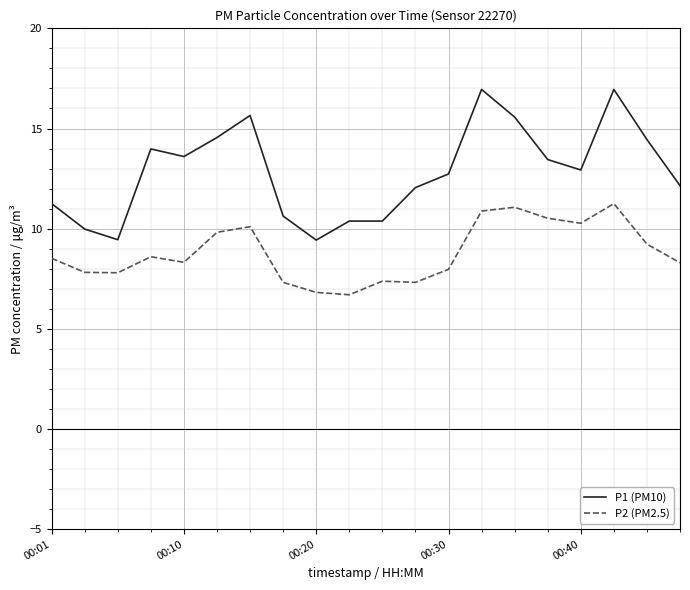

What is the minimum value for P1 (PM10)?

9.4